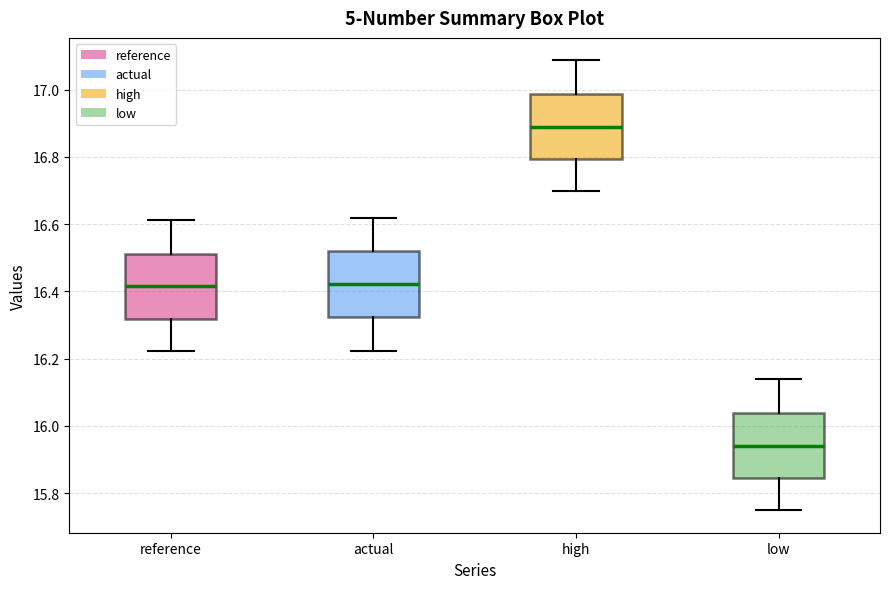

Reading left to right, transcribe this box plot: for each box, give where its median line is, the range the box spans, and where its two whiskers end, as read against the y-axis. The values are not printed on the chart, so give them approximately, as read against the axis.

reference: median 16.42, box 16.32 to 16.52, whiskers 16.22 to 16.62
actual: median 16.42, box 16.32 to 16.52, whiskers 16.22 to 16.62
high: median 16.88, box 16.80 to 16.98, whiskers 16.70 to 17.08
low: median 15.94, box 15.84 to 16.04, whiskers 15.74 to 16.14